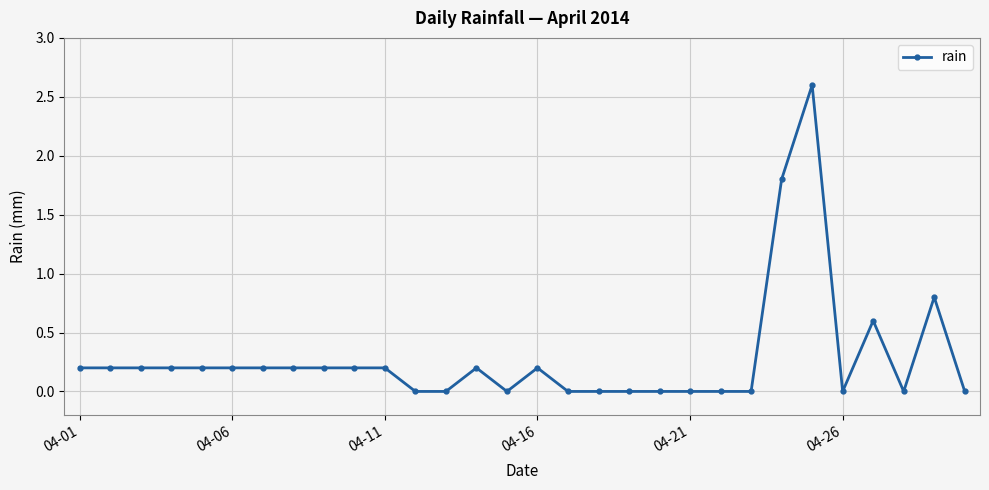

What is the sum of all values?

8.4